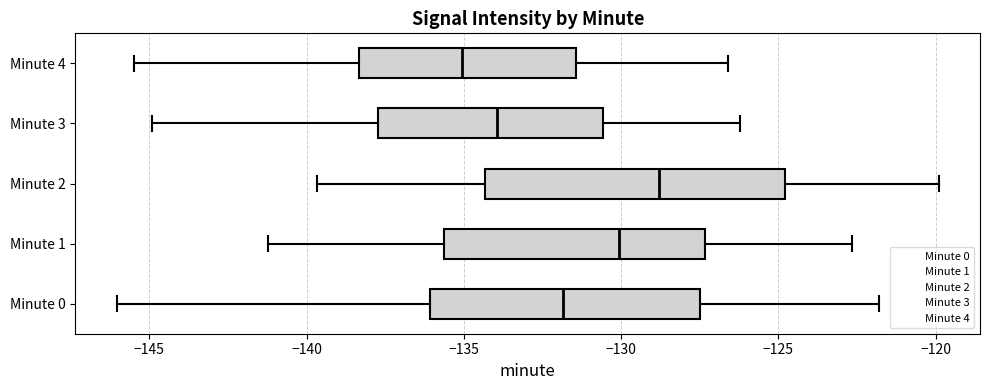

Where is the left edge of the box for Minute 4 on the x-axis? The values are not printed on the chart, so give them approximately, as read against the axis.

-138.5